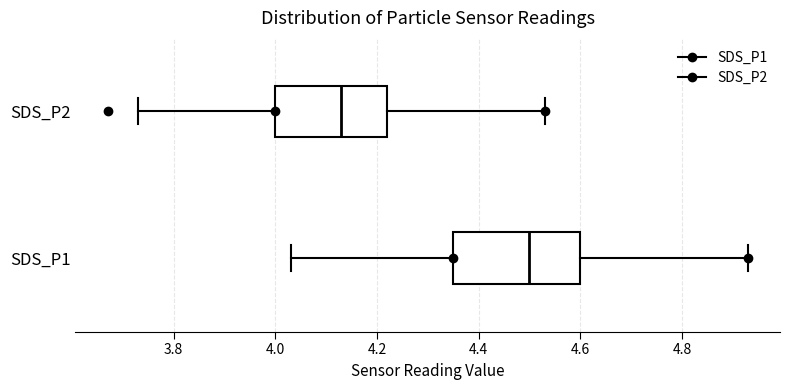

Which box's median line is the furthest to the right?

SDS_P1